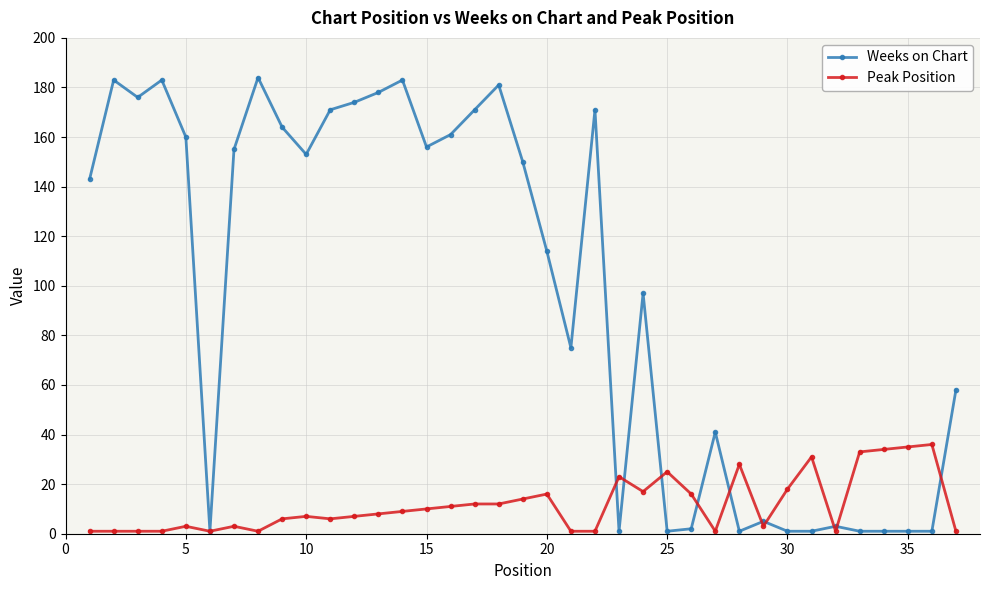

How many lines are shown in the chart?

2